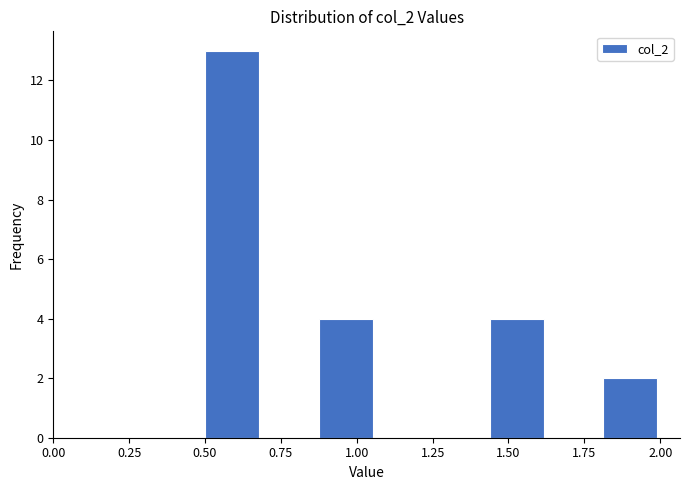

Around what value on the x-axis is the tallest bar? Give the approximate position of its centre, as read against the axis.

0.60